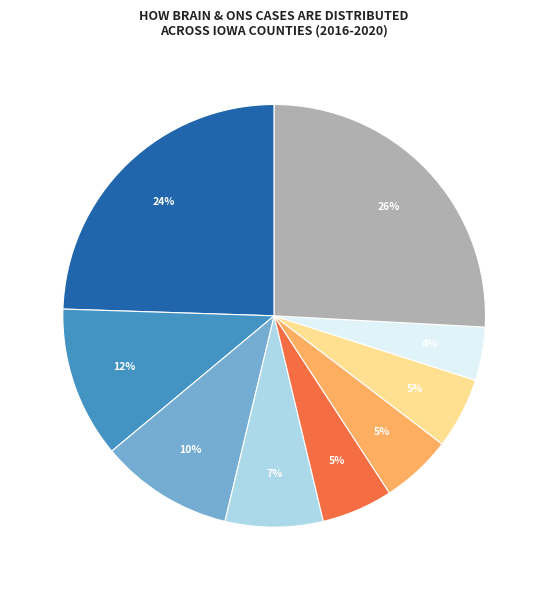

To the nearest percent, what is the average slice percentage?

11%